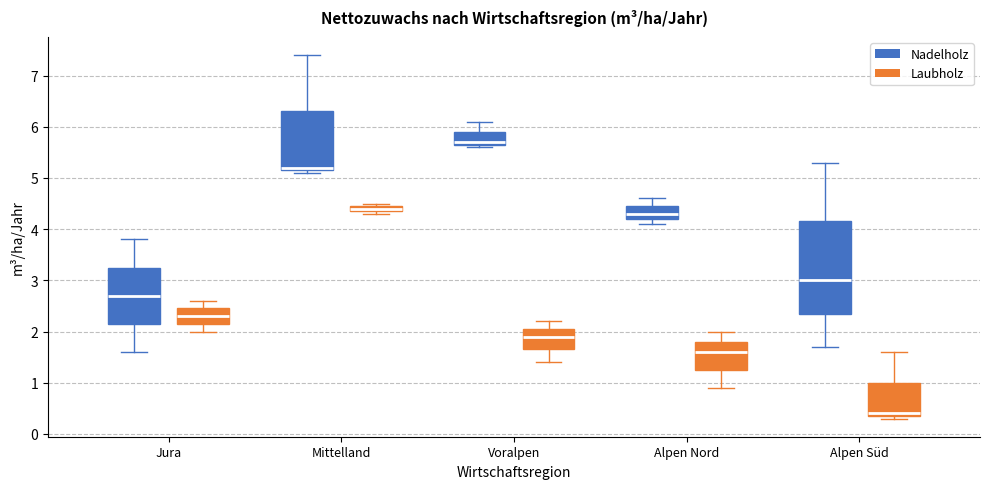

Comparing the boxes themselves (not the whiskers), which one is the tallest?

Alpen Süd (Nadelholz)